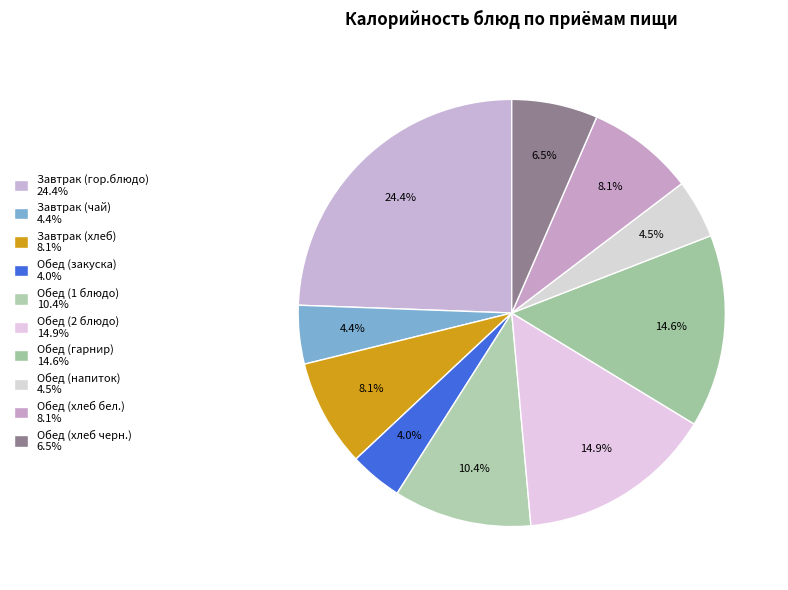

How many segments does this pie chart have?

10